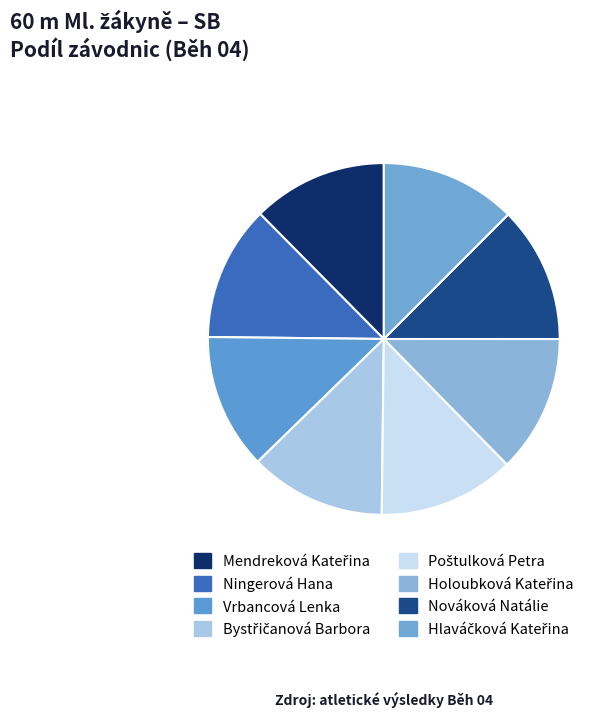

Rank the categories by value from lowest to highest.

Mendreková Kateřina, Ningerová Hana, Vrbancová Lenka, Hlaváčková Kateřina, Nováková Natálie, Bystřičanová Barbora, Poštulková Petra, Holoubková Kateřina